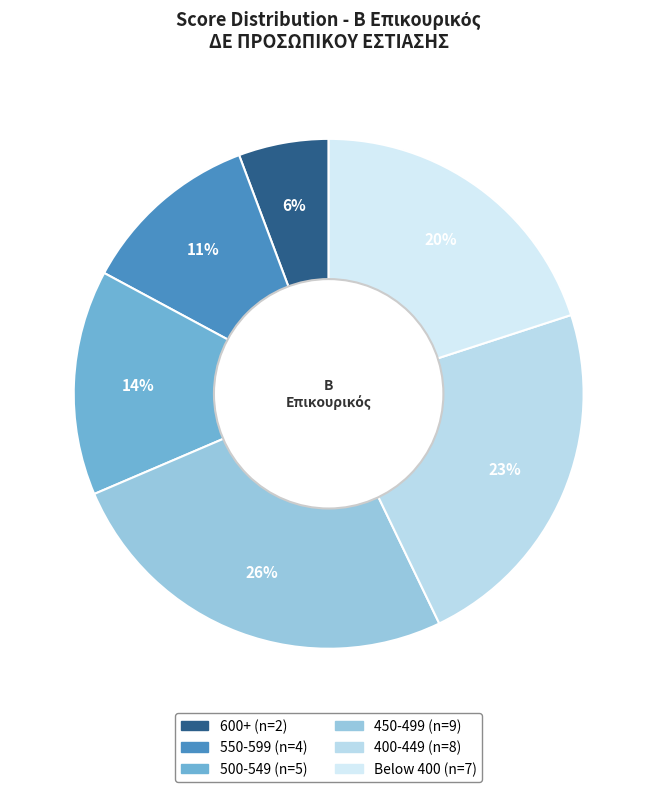

Count the number of slices in the pie.

6